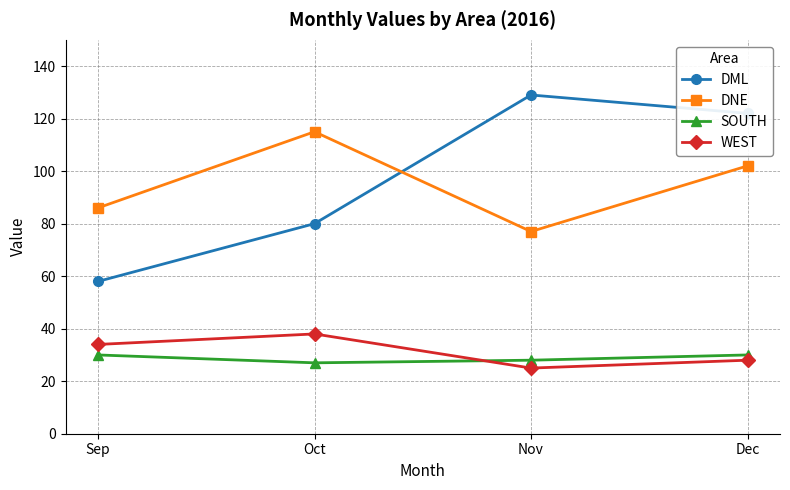

True or false: WEST and DML intersect in this chart.

False